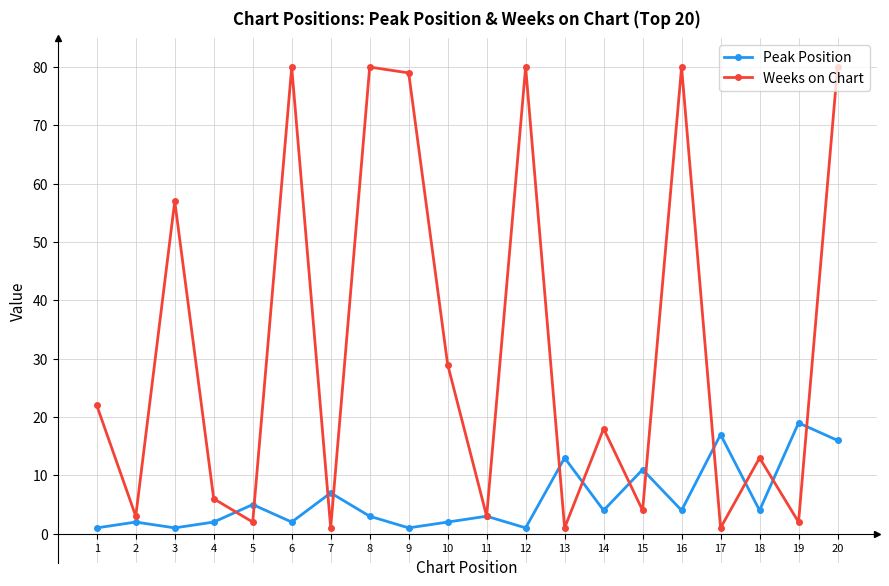

Is this an area chart (filled region under the line)?

No